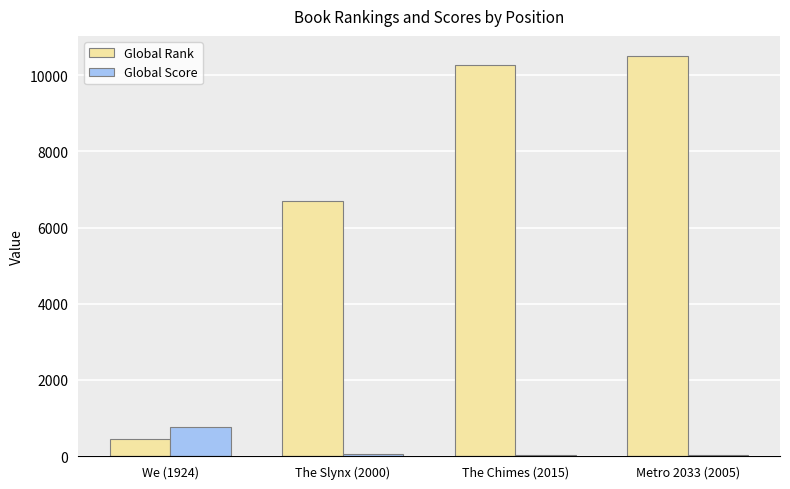

What is the sum of all Global Rank values?

27947